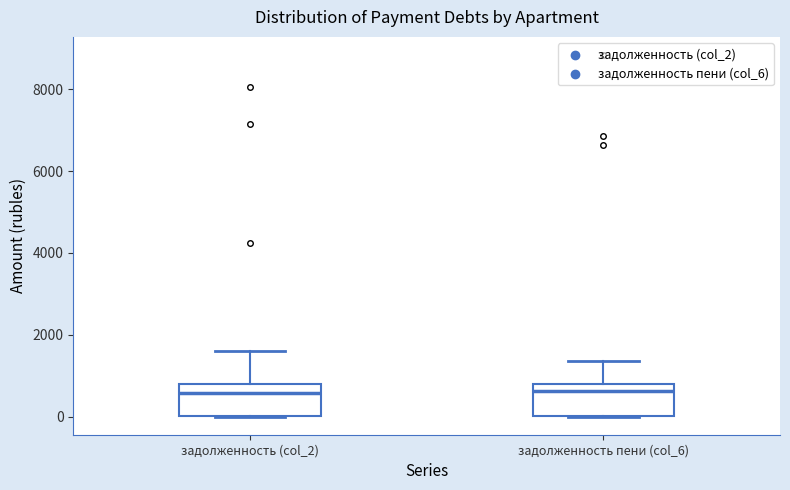

Reading left to right, read every box against the y-axis: the position of its median line, the range the box covers, and the ends of its whiskers. The values are not printed on the chart, so give them approximately, as read against the axis.

задолженность (col_2): median 600, box 0 to 800, whiskers 0 to 1600
задолженность пени (col_6): median 600, box 0 to 800, whiskers 0 to 1400